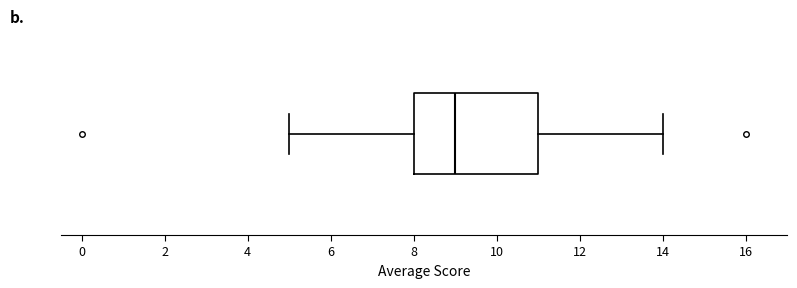

Read this box plot against the x-axis: the position of the median line, the range covered by the box, and the ends of both whiskers. The values are not printed on the chart, so give them approximately, as read against the axis.

median 9, box 8 to 11, whiskers 5 to 14